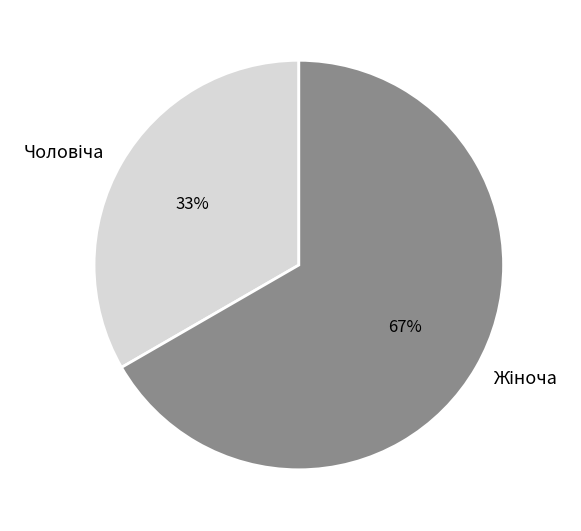

What percentage do Жіноча and Чоловіча together represent?

100.0%